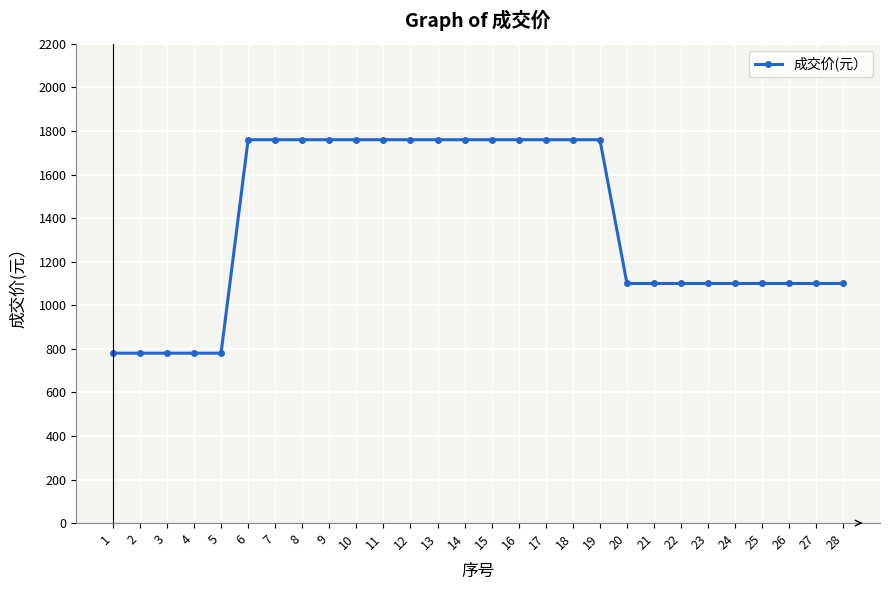

What is the maximum value shown in the chart?

1760